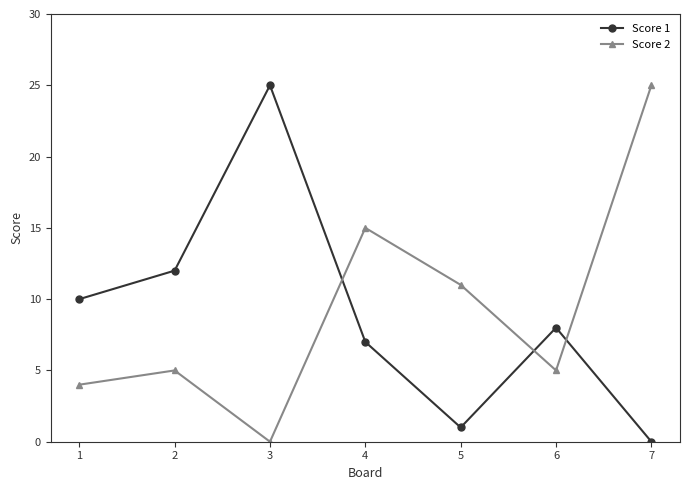

Which series changed the most between 2 and 5?

Score 1